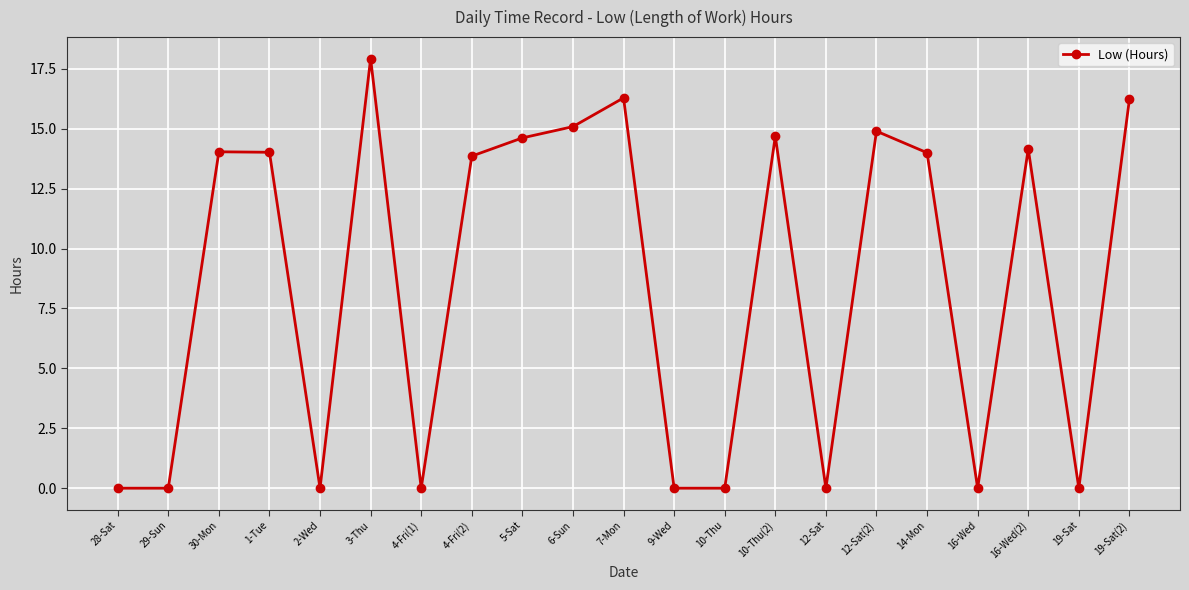

Between 1-Tue and 9-Wed, which is larger?

1-Tue